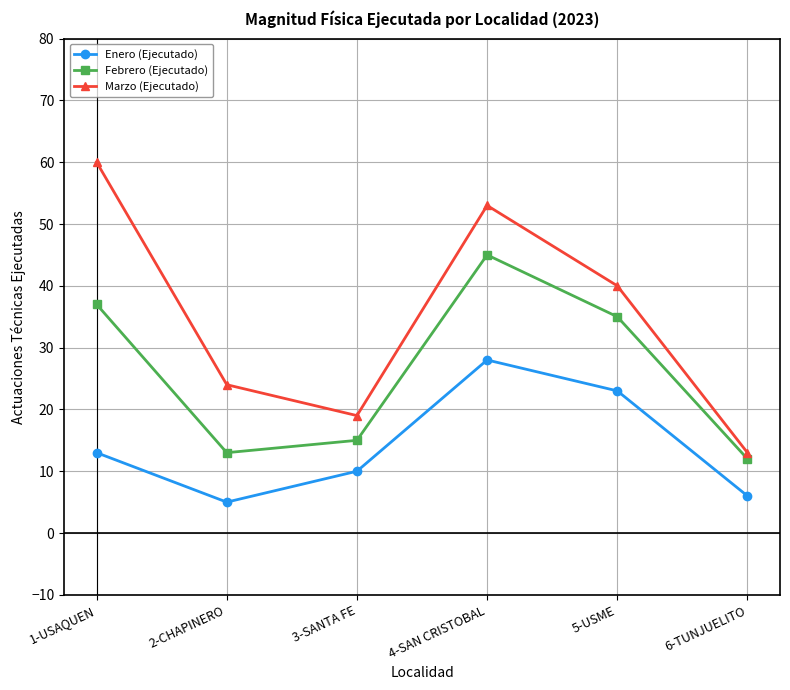

At which category does the chart reach its peak across all series?

1-USAQUEN